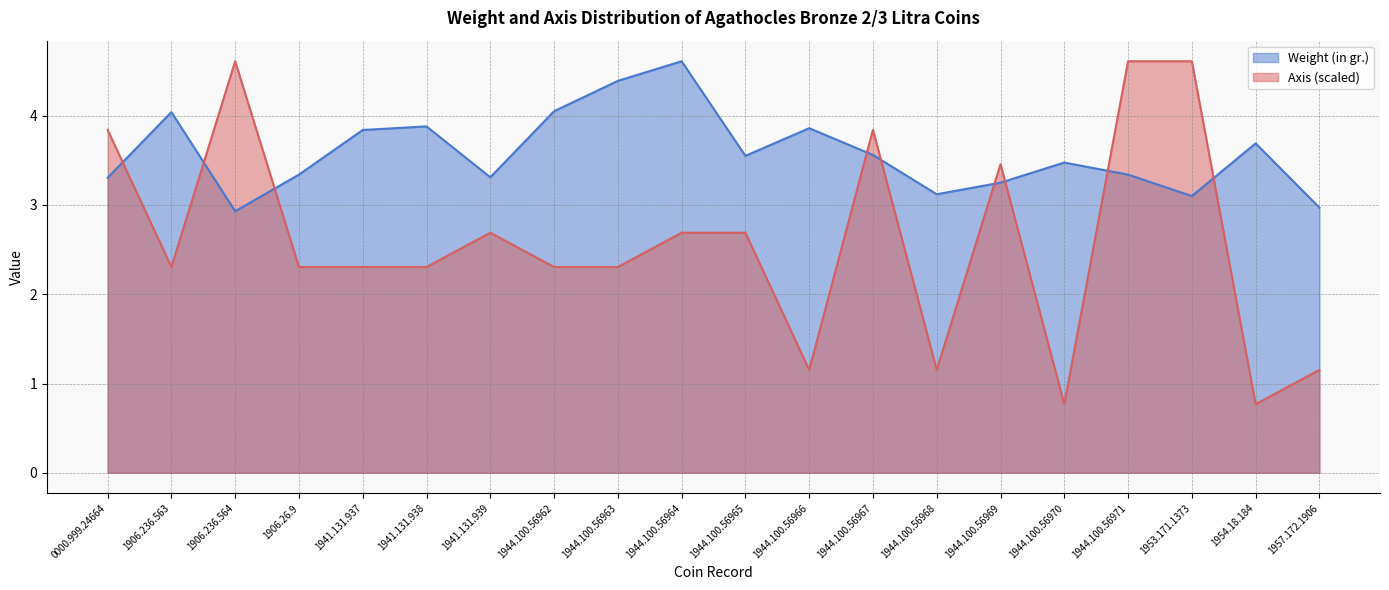

Reading right to left, transcribe all the data shown in this chart.

Weight (in gr.): 3.0	3.7	3.1	3.3	3.5	3.2	3.1	3.6	3.9	3.5	4.6	4.4	4.0	3.3	3.9	3.8	3.3	2.9	4.0	3.3
Axis: 1.2	0.8	4.6	4.6	0.8	3.5	1.2	3.8	1.2	2.7	2.7	2.3	2.3	2.7	2.3	2.3	2.3	4.6	2.3	3.8